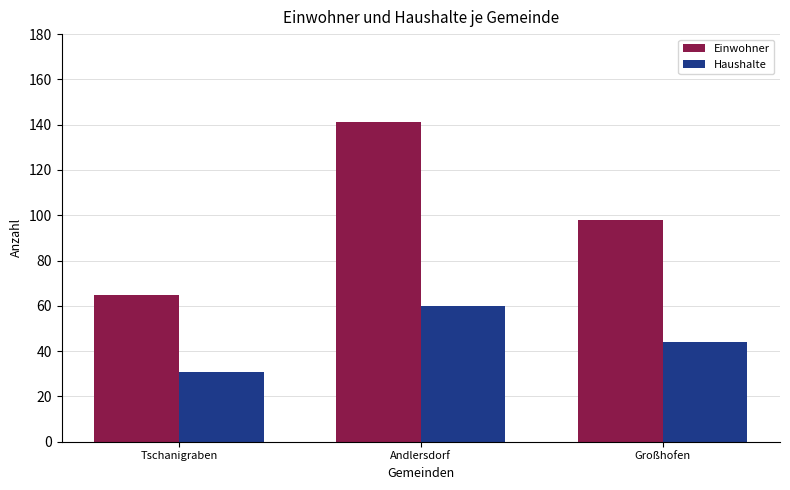

At which category is the sum across all series the highest?

Andlersdorf